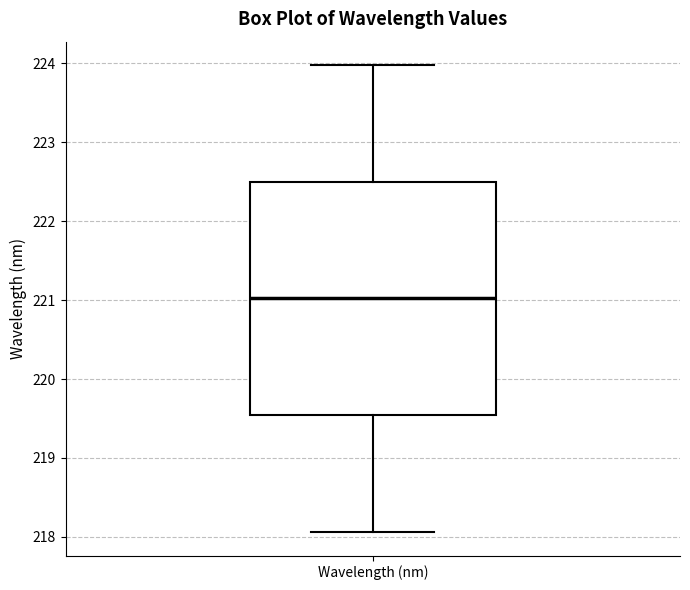

Transcribe this box plot: give where the median line is, the range the box spans, and where the two whiskers end, as read against the y-axis. The values are not printed on the chart, so give them approximately, as read against the axis.

median 221.0, box 219.5 to 222.5, whiskers 218.1 to 224.0